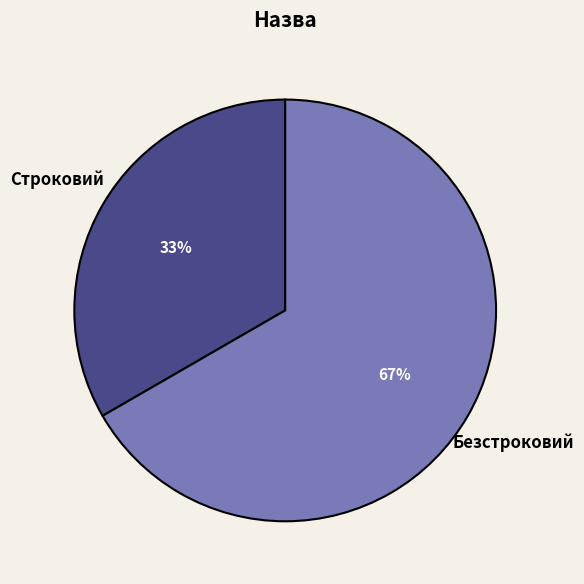

To the nearest percent, what percentage of the pie is Строковий?

33%